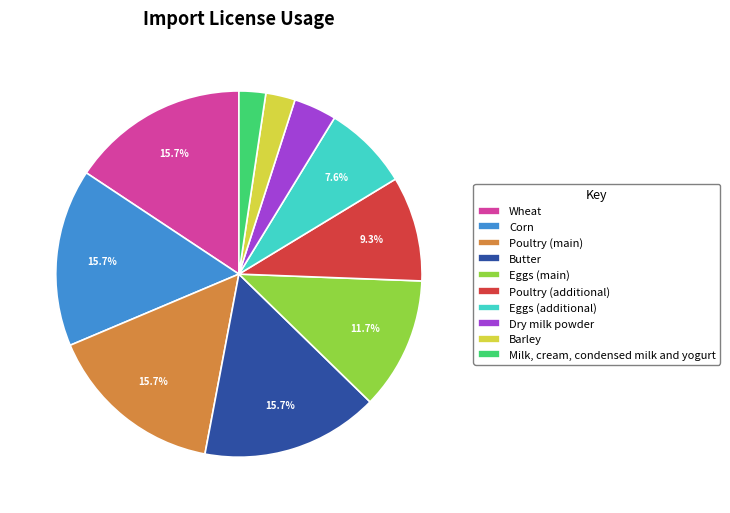

What is the total percentage of Poultry (additional) and Poultry (main)?

25.0%